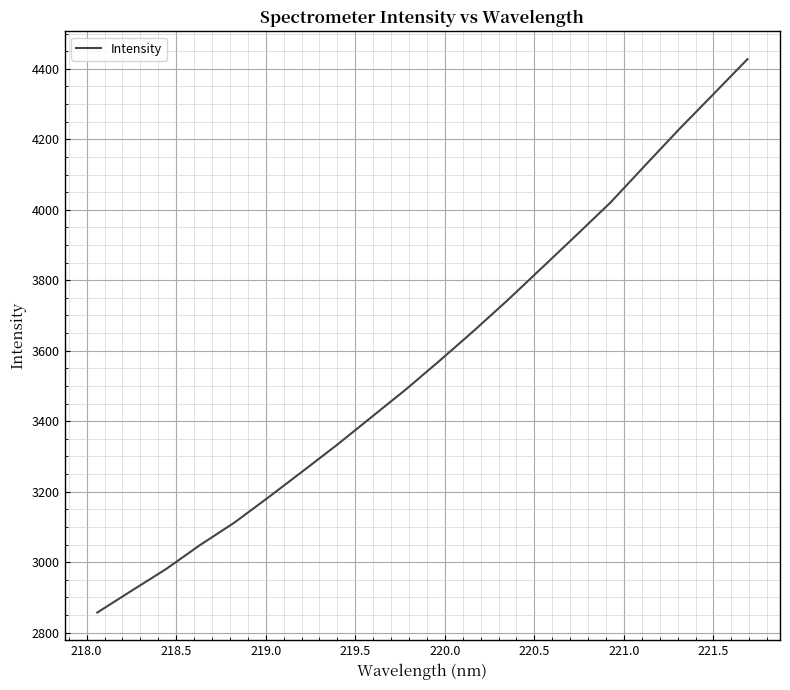

What is the difference between the maximum and minimum values?

1570.2